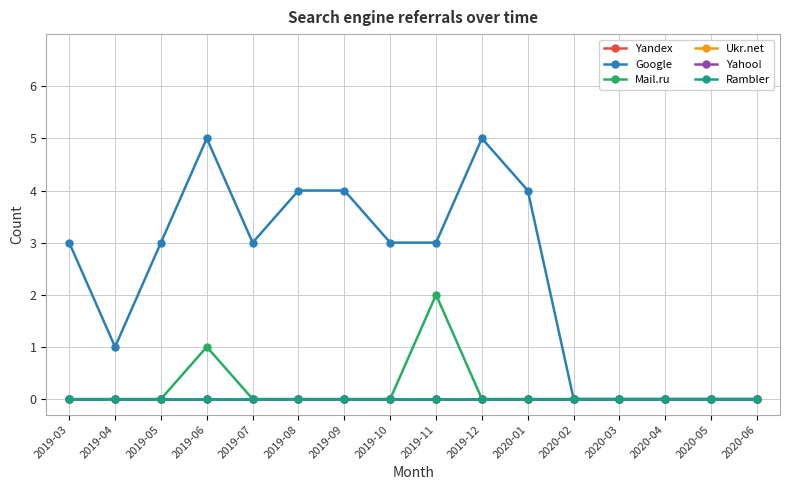

Is the value of Ukr.net at 2019-10 greater than the value of Mail.ru at 2020-04?

No